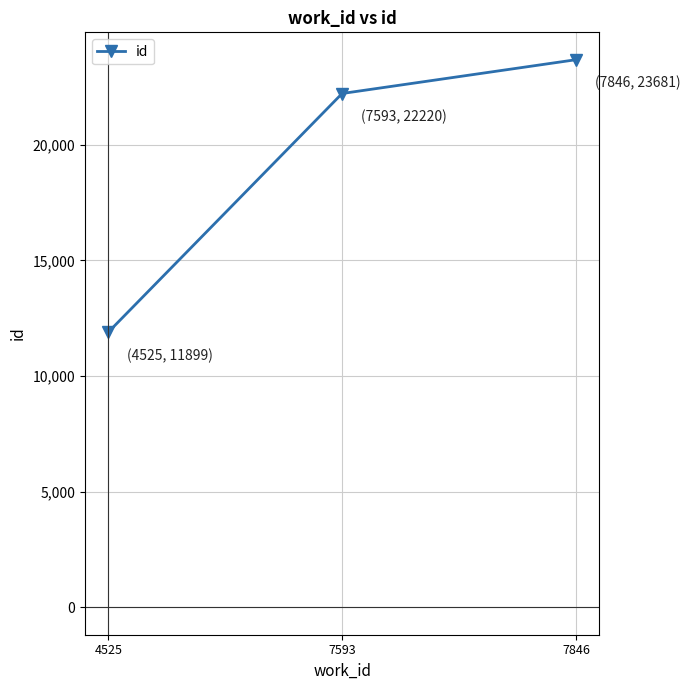

True or false: the data shows 18010 at 4525.

False